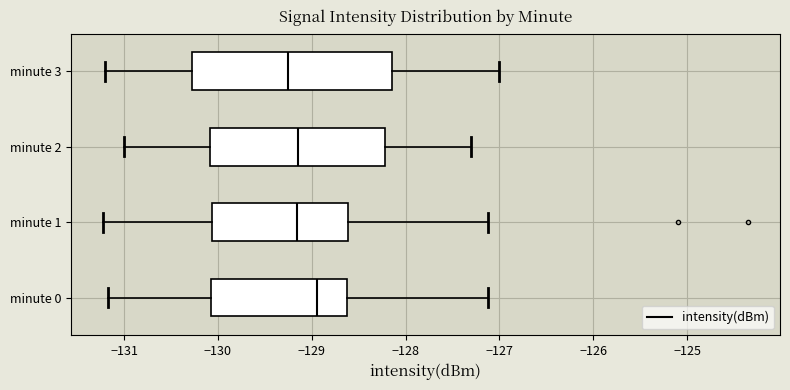

Reading bottom to top, transcribe this box plot: for each box, give where its median line is, the range the box spans, and where its two whiskers end, as read against the x-axis. The values are not printed on the chart, so give them approximately, as read against the axis.

minute 0: median -128.9, box -130.1 to -128.6, whiskers -131.2 to -127.1
minute 1: median -129.2, box -130.1 to -128.6, whiskers -131.2 to -127.1
minute 2: median -129.1, box -130.1 to -128.2, whiskers -131.0 to -127.3
minute 3: median -129.2, box -130.3 to -128.1, whiskers -131.2 to -127.0